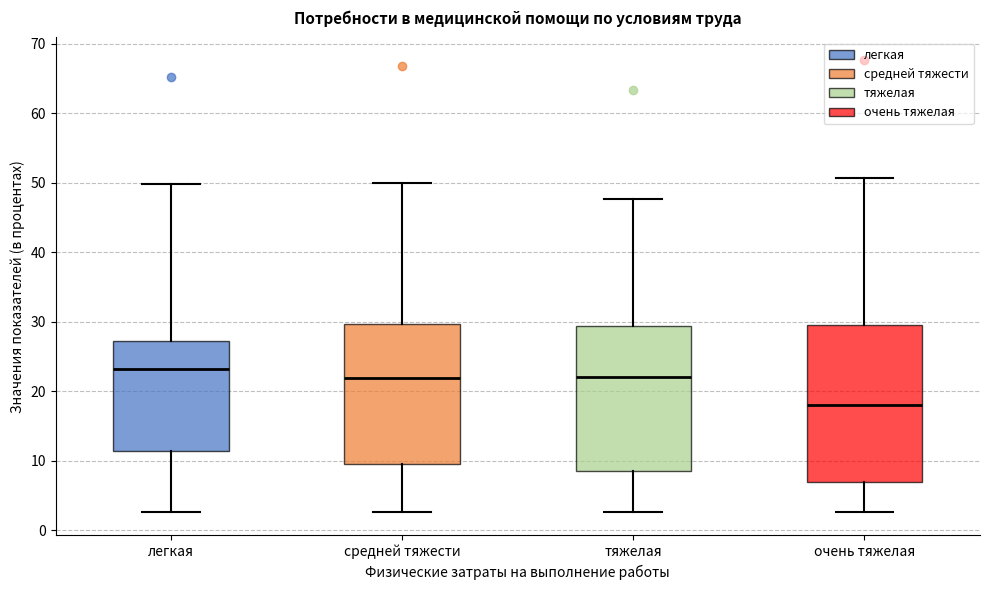

Where does the upper whisker of the box for легкая end on the y-axis? The values are not printed on the chart, so give them approximately, as read against the axis.

50